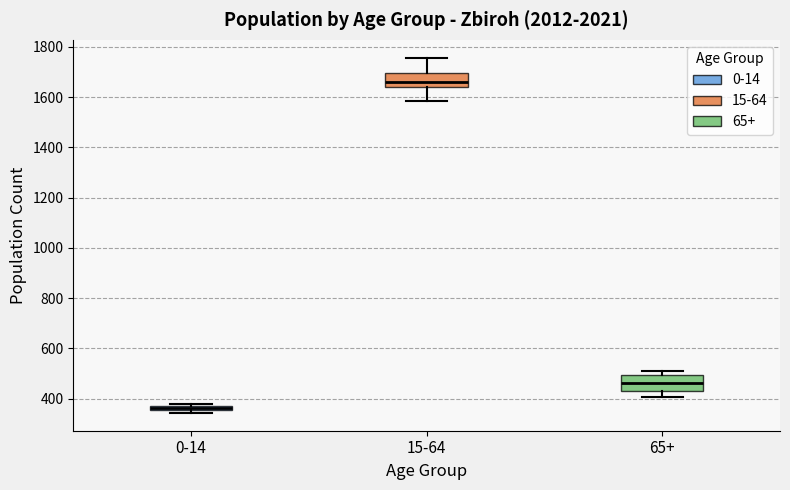

Where is the upper edge of the box for 15-64 on the y-axis? The values are not printed on the chart, so give them approximately, as read against the axis.

1700